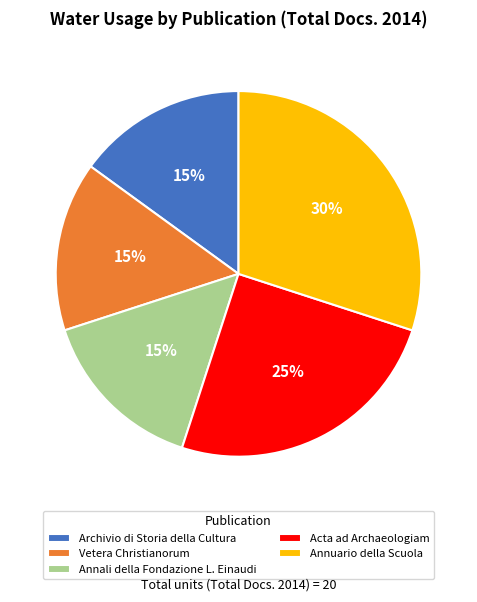

To the nearest percent, what portion does Acta ad Archaeologiam represent?

25%